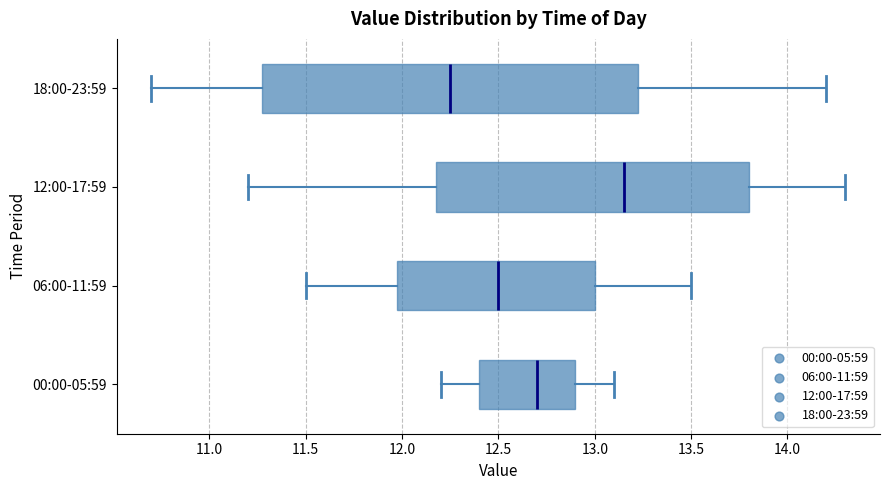

Where is the left edge of the box for 18:00-23:59 on the x-axis? The values are not printed on the chart, so give them approximately, as read against the axis.

11.30